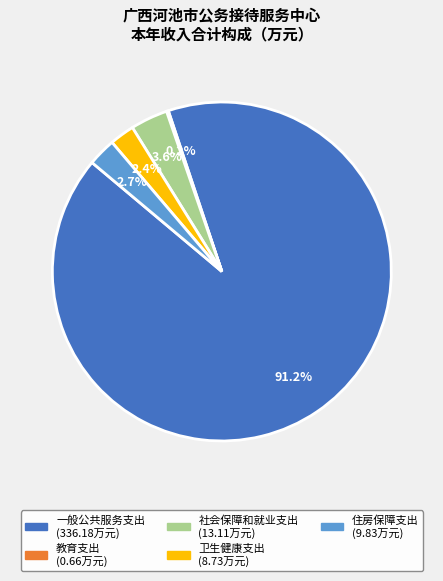

Combined, do 一般公共服务支出 and 社会保障和就业支出 account for over 50%?

Yes